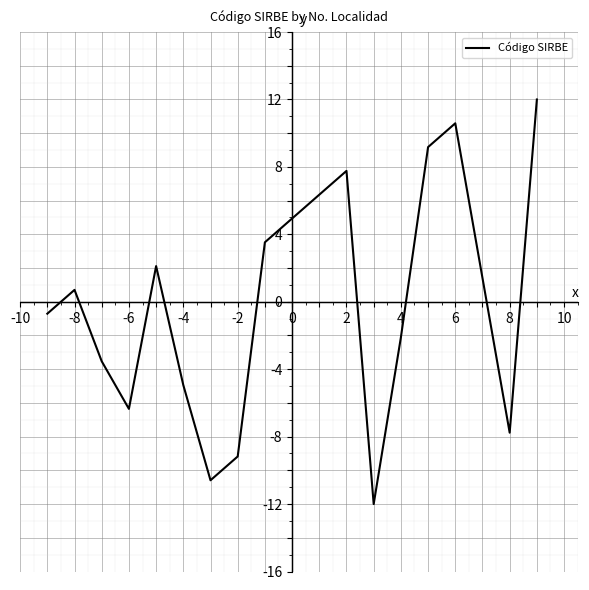

What is the minimum value shown in the chart?

-12.0